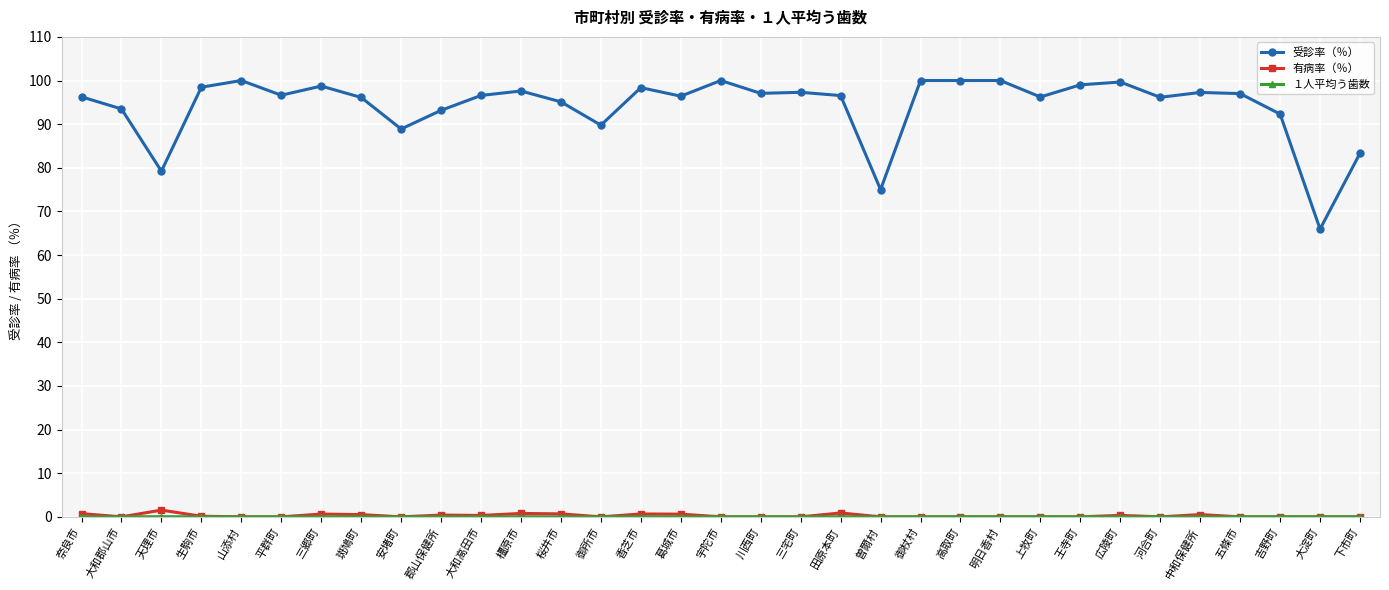

Where is the first local minimum for 受診率（％）?

天理市